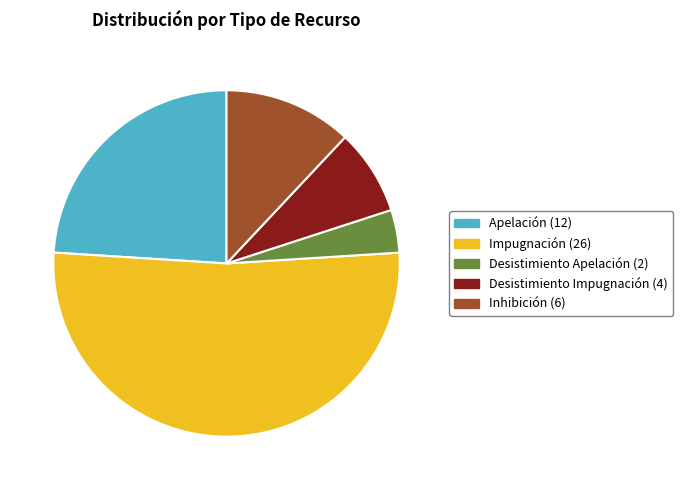

What is the ratio of the value at Inhibición (6) to the value at Desistimiento Impugnación (4)?

1.5